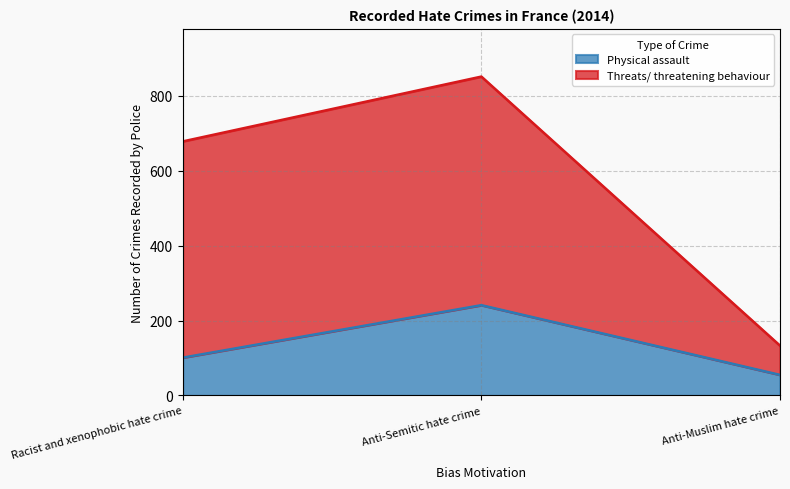

Which series has the largest total across all categories?

Threats/ threatening behaviour